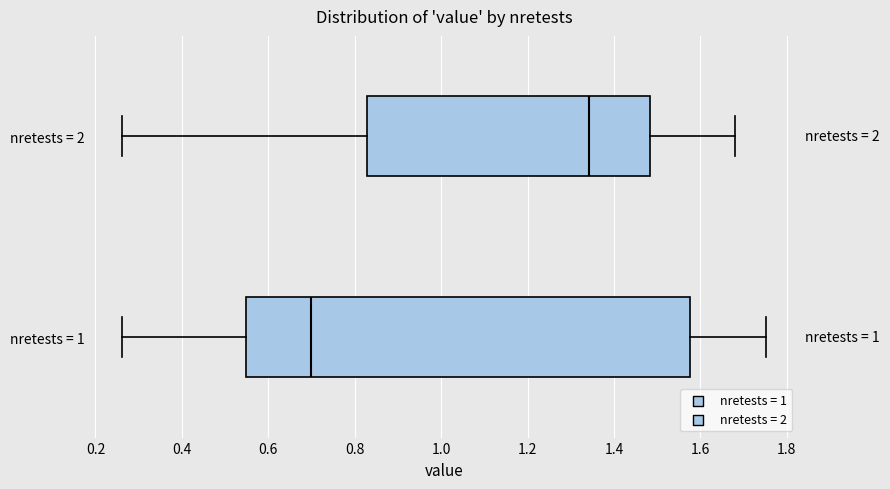

Reading bottom to top, read every box against the x-axis: the position of its median line, the range the box covers, and the ends of its whiskers. The values are not printed on the chart, so give them approximately, as read against the axis.

nretests = 1: median 0.70, box 0.54 to 1.58, whiskers 0.26 to 1.76
nretests = 2: median 1.34, box 0.82 to 1.48, whiskers 0.26 to 1.68